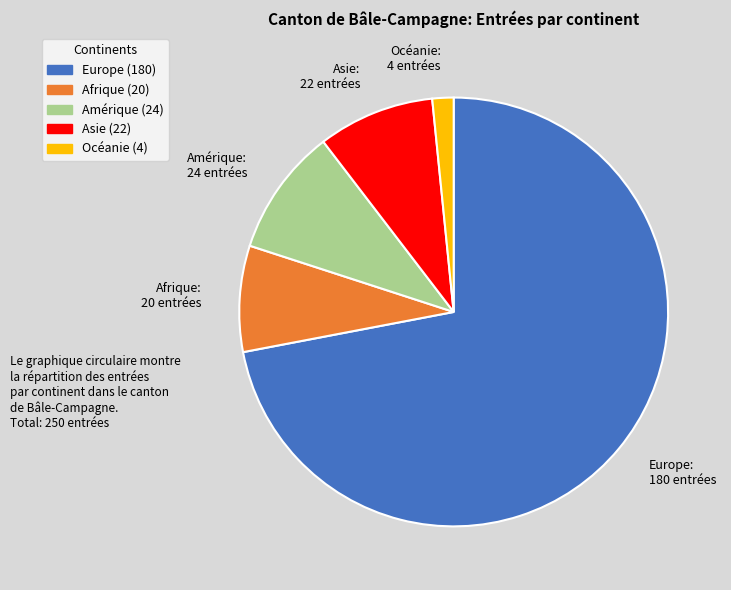

What is the largest slice in the pie chart?

Europe